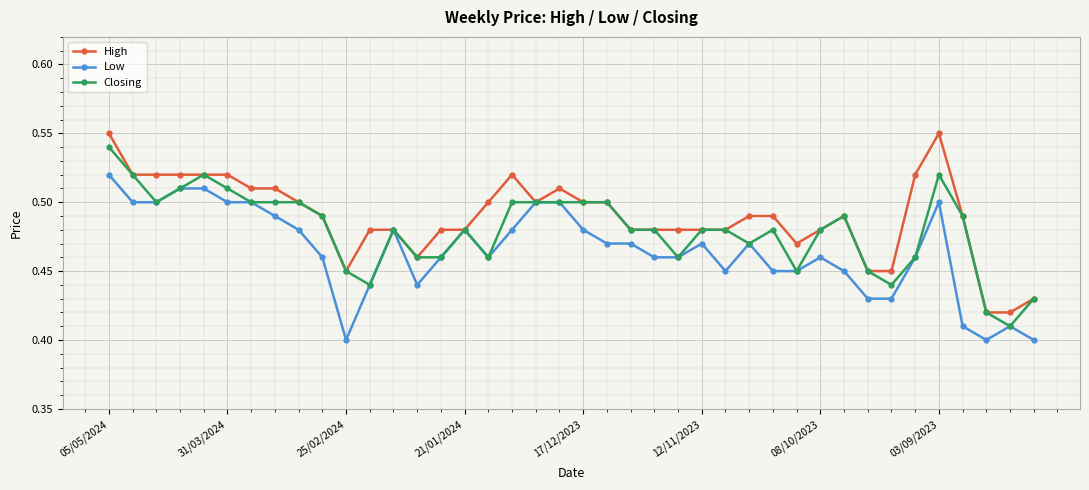

True or false: High has more than 0 points higher than both neighbors.

True